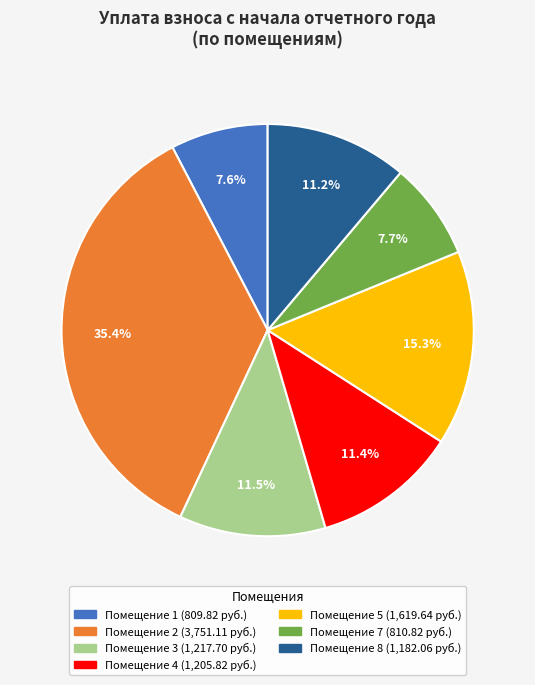

Is there any slice that represents more than half of the pie?

No